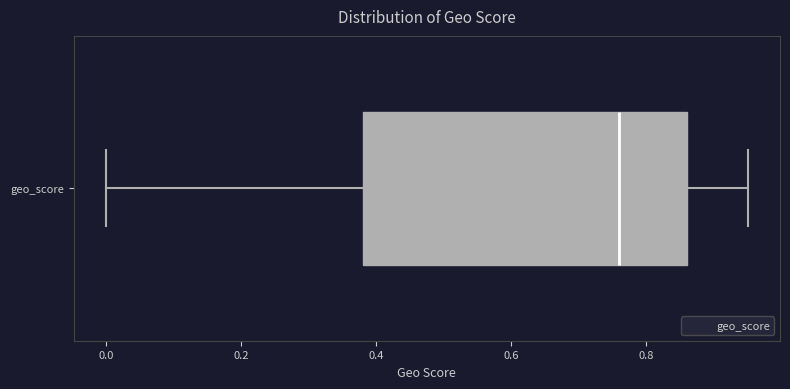

Where is the right edge of the box for geo_score on the x-axis? The values are not printed on the chart, so give them approximately, as read against the axis.

0.86